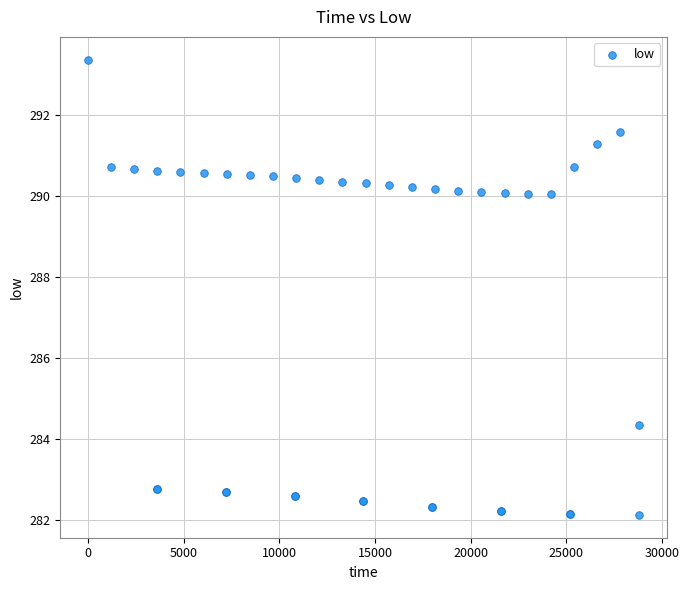

What Y value in the scatter plot is closest to 287?

284.3